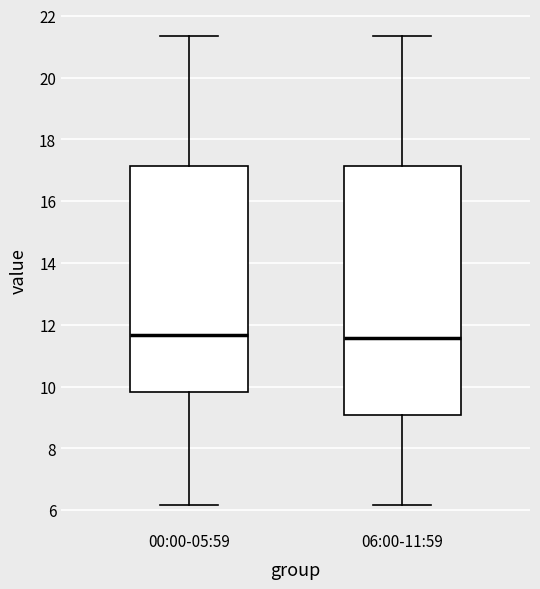

Reading left to right, read every box against the y-axis: the position of its median line, the range the box covers, and the ends of its whiskers. The values are not printed on the chart, so give them approximately, as read against the axis.

00:00-05:59: median 11.6, box 9.8 to 17.2, whiskers 6.2 to 21.4
06:00-11:59: median 11.6, box 9.0 to 17.2, whiskers 6.2 to 21.4